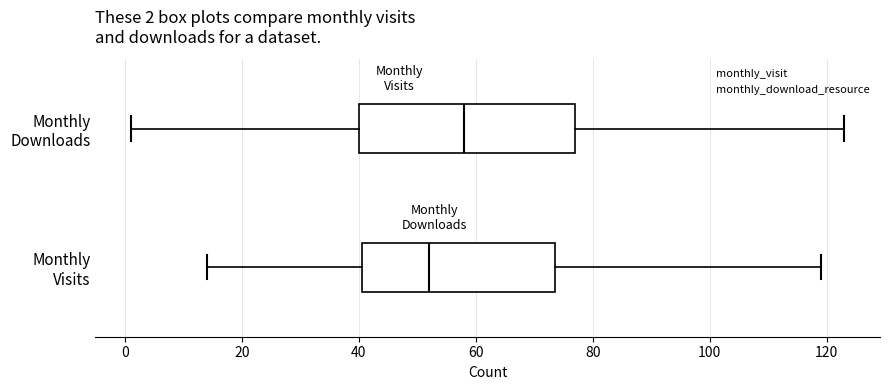

Which box has the furthest to the left median line?

Monthly Visits